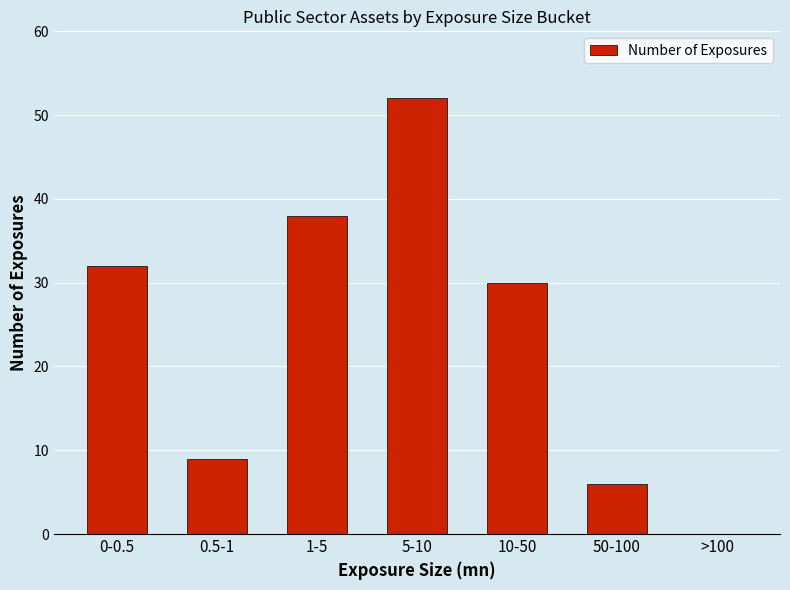

Reading right to left, list all the values displayed in this chart.

>100=0	50-100=6	10-50=30	5-10=52	1-5=38	0.5-1=9	0-0.5=32